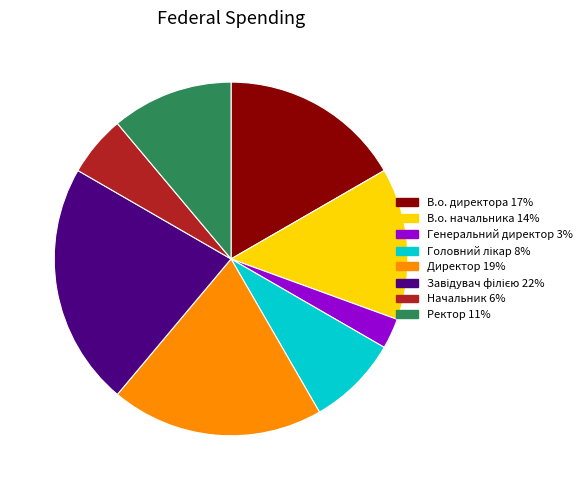

Combined, do Генеральний директор and В.о. начальника account for over 50%?

No